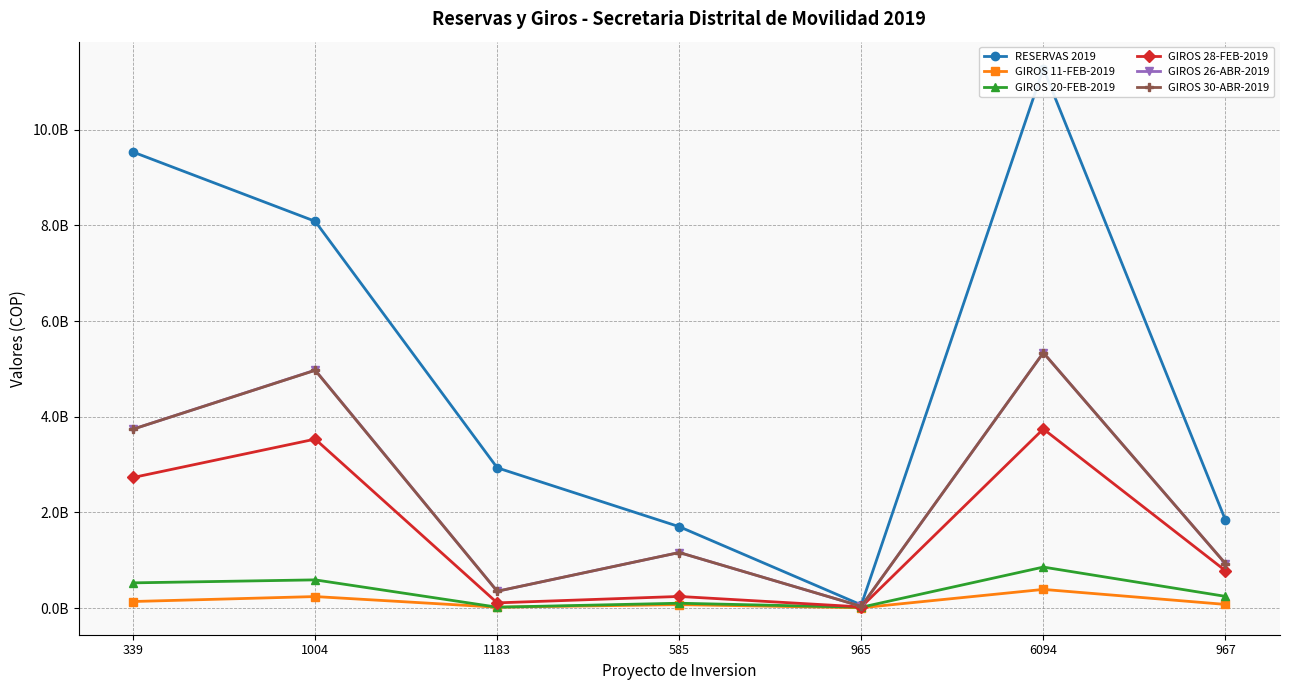

Where is GIROS 26-ABR-2019 nearest to the value 2687471136?

339